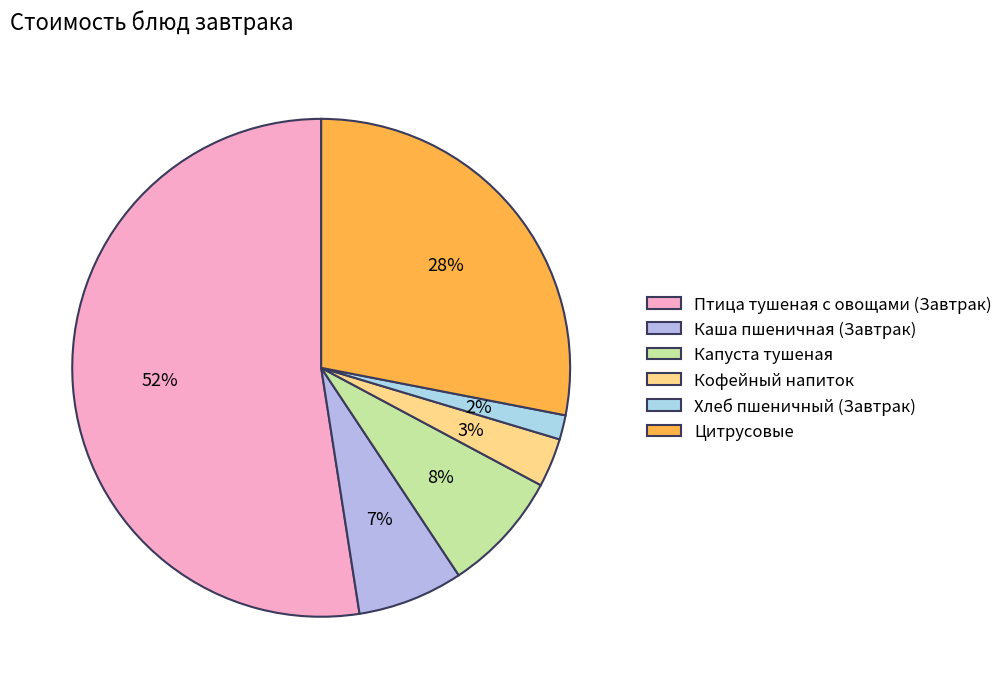

How many slices are in this pie chart?

6